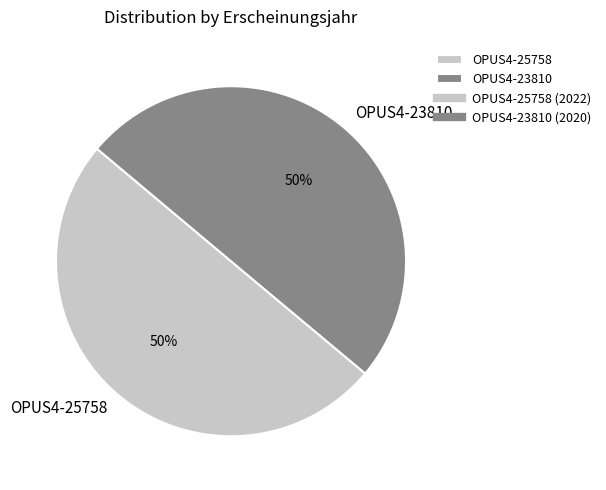

To the nearest percent, what is the average slice percentage?

50%